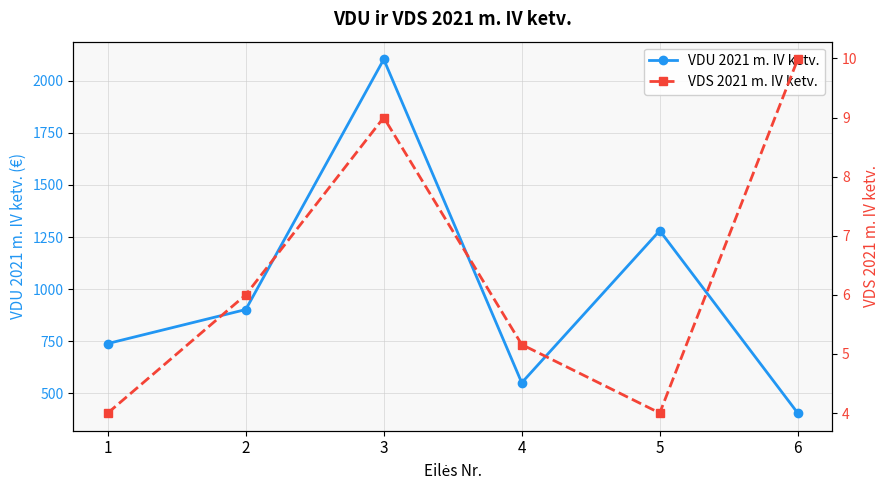

What are all the series names shown in the legend?

VDU 2021 m. IV ketv., VDS 2021 m. IV ketv.